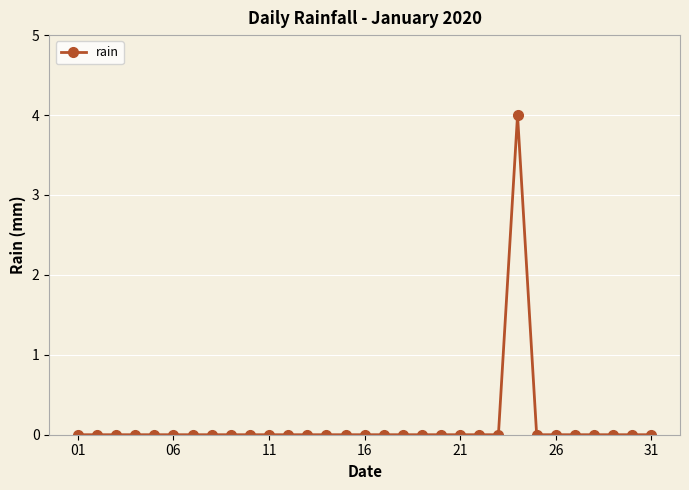

True or false: the data has more than 0 interior local peaks.

True